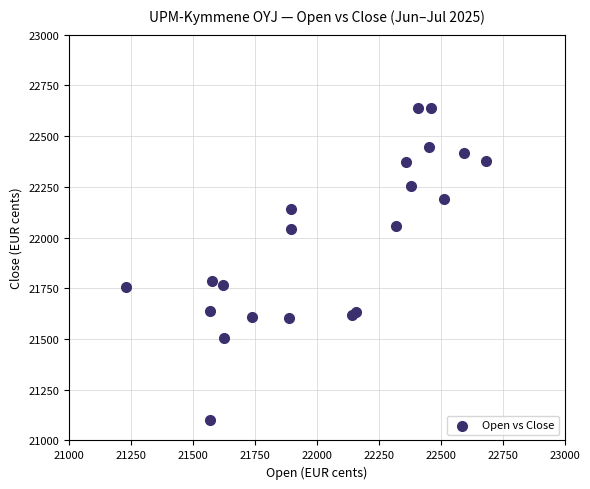

What Y value in the scatter plot is closest to 21871?

21787